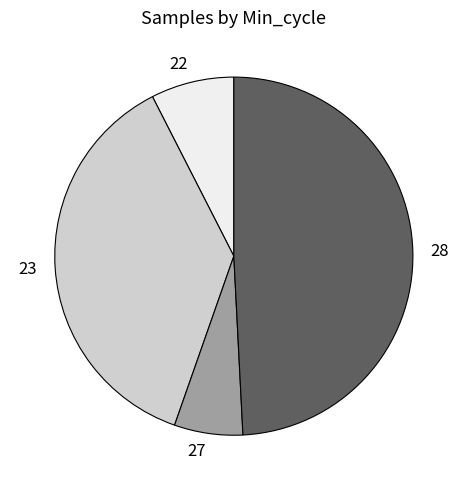

Rank the categories by value from lowest to highest.

27, 22, 23, 28